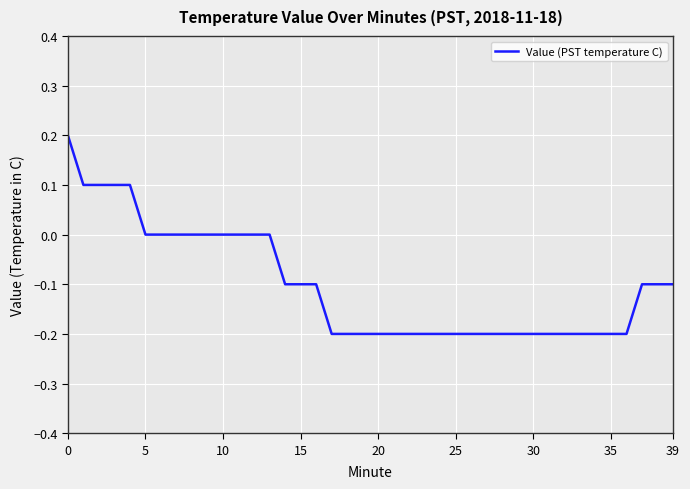

What is the difference between the maximum and minimum values?

0.4